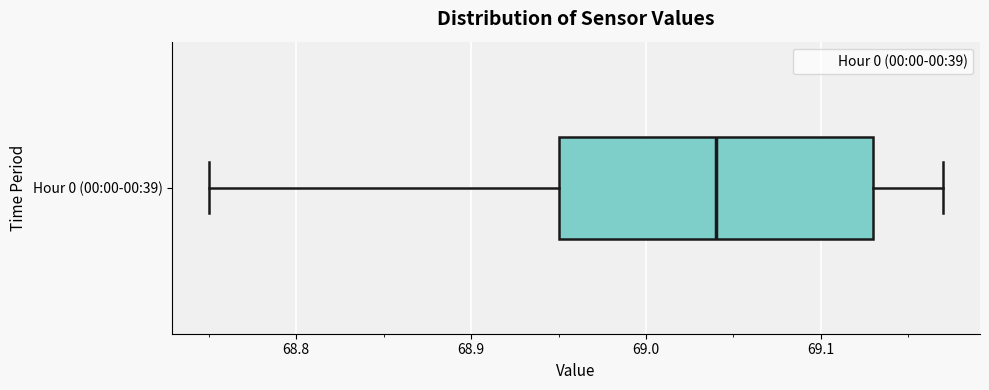

Transcribe this box plot: give where the median line is, the range the box spans, and where the two whiskers end, as read against the x-axis. The values are not printed on the chart, so give them approximately, as read against the axis.

median 69.04, box 68.95 to 69.13, whiskers 68.75 to 69.17